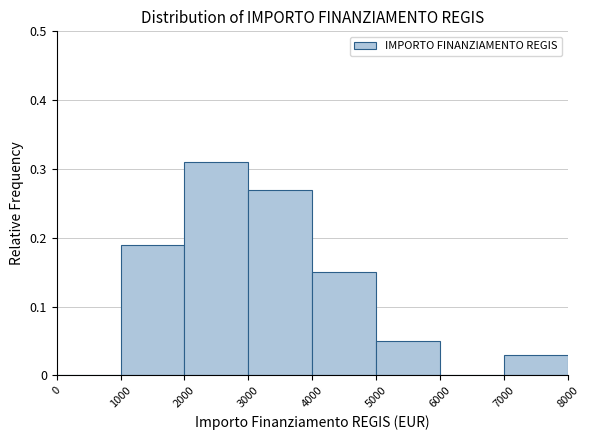

Reading left to right, transcribe this chart: for each bar, give the range it covers on the x-axis and its height. The values are not printed on the chart, so give them approximately, as read against the axis.

0 to 1000: 0
1000 to 2000: 0.19
2000 to 3000: 0.31
3000 to 4000: 0.27
4000 to 5000: 0.15
5000 to 6000: 0.05
6000 to 7000: 0
7000 to 8000: 0.03